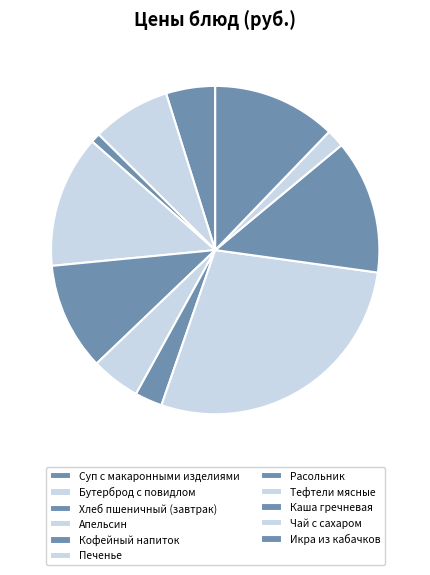

Count the number of slices in the pie.

11